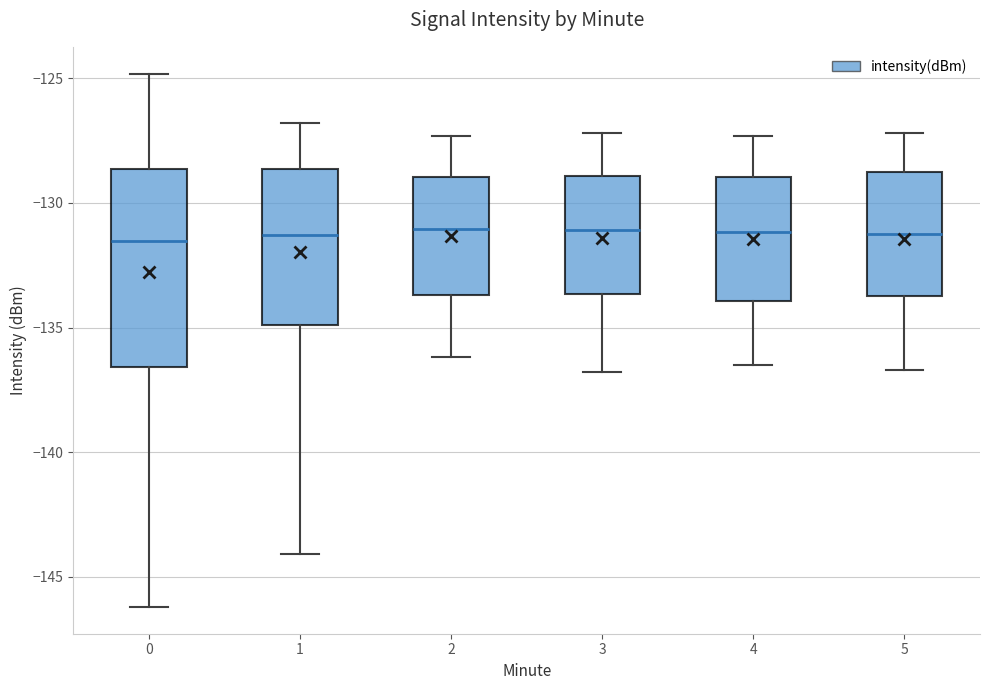

Where is the upper edge of the box at x = 3 on the y-axis? The values are not printed on the chart, so give them approximately, as read against the axis.

-129.0